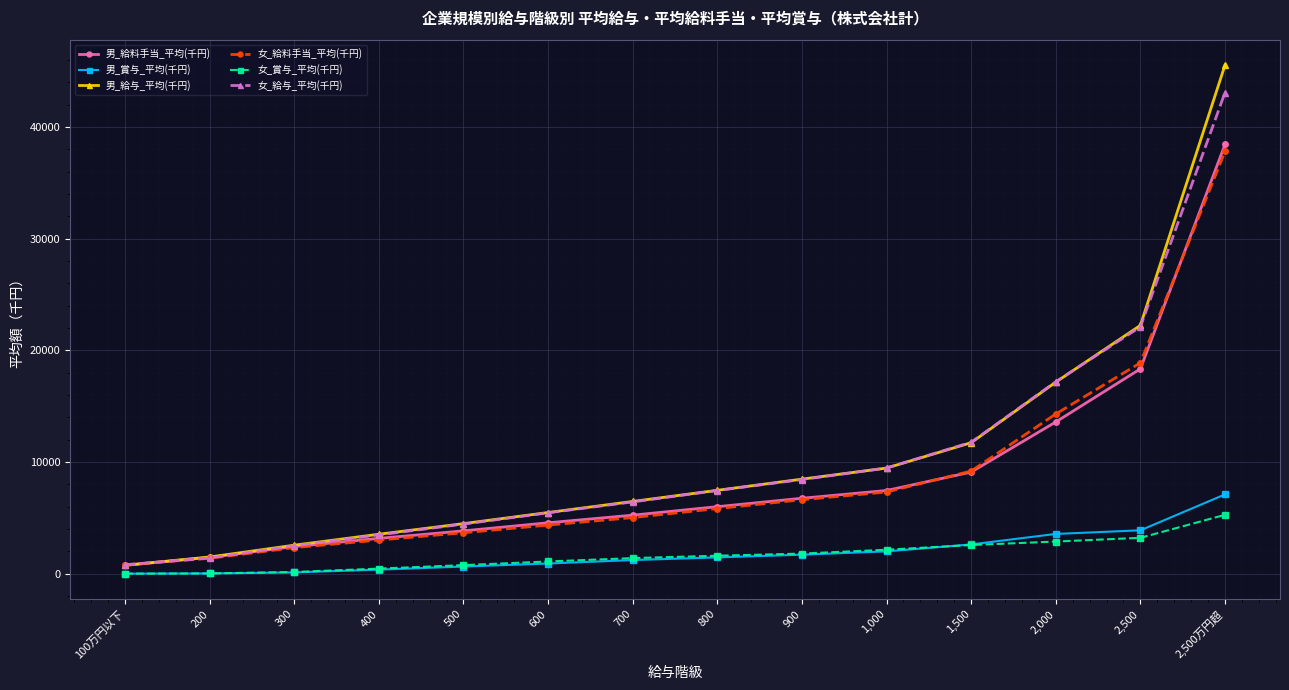

What is the label of the 13th point from the left?

2,500